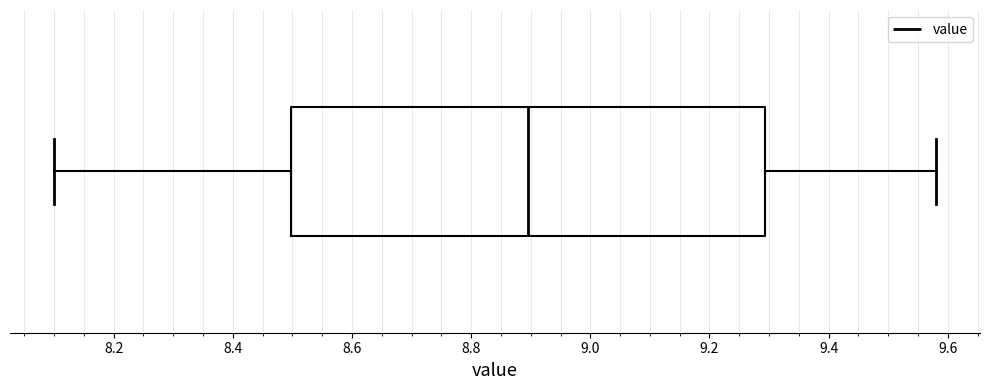

Where does the median line of the box sit on the x-axis? The values are not printed on the chart, so give them approximately, as read against the axis.

8.90